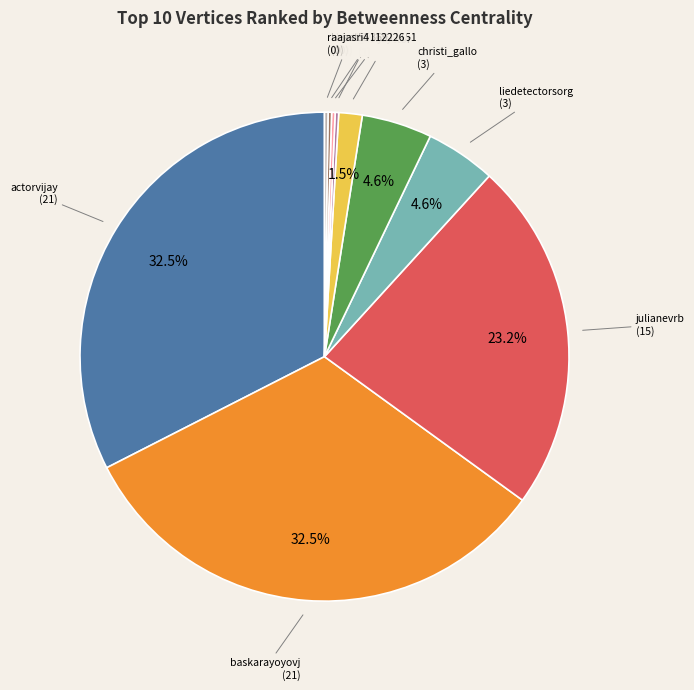

What portion of the pie excludes julianevrb?

76.6%